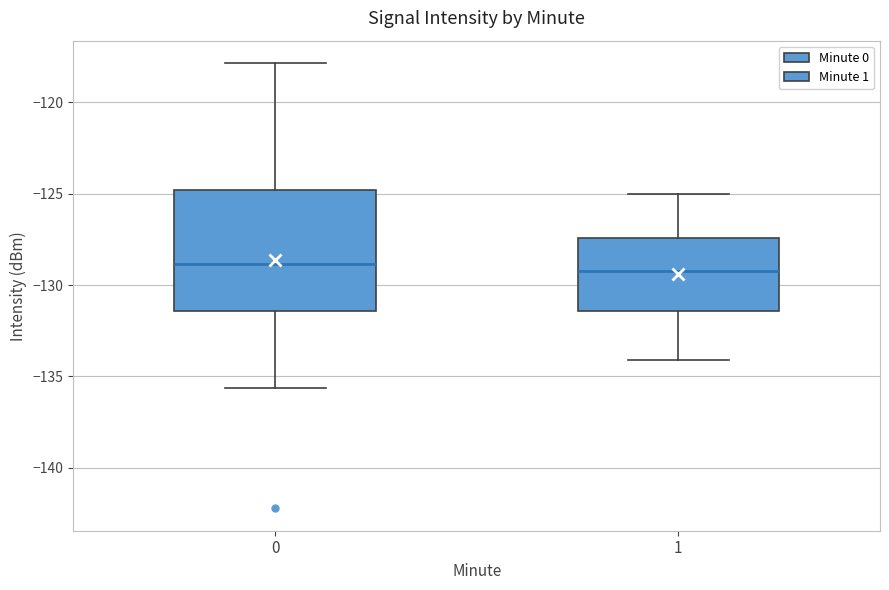

Reading left to right, read every box against the y-axis: the position of its median line, the range the box covers, and the ends of its whiskers. The values are not printed on the chart, so give them approximately, as read against the axis.

0: median -129.0, box -131.5 to -125.0, whiskers -135.5 to -118.0
1: median -129.0, box -131.5 to -127.5, whiskers -134.0 to -125.0